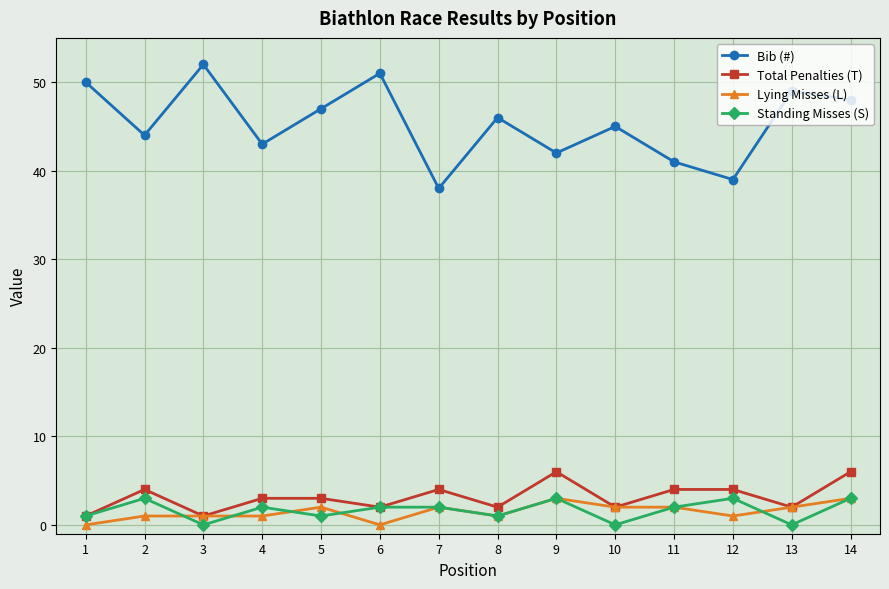

Which series has the largest range (max minus min)?

Bib (#)